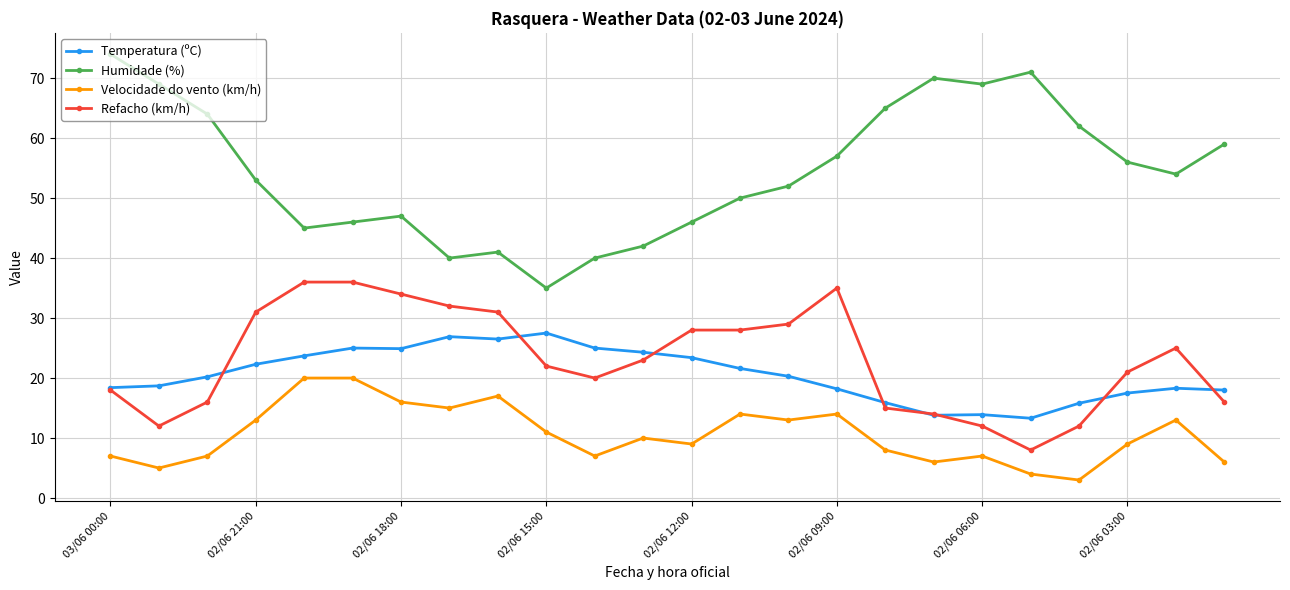

What are all the series names shown in the legend?

Temperatura (ºC), Humidade (%), Velocidade do vento (km/h), Refacho (km/h)